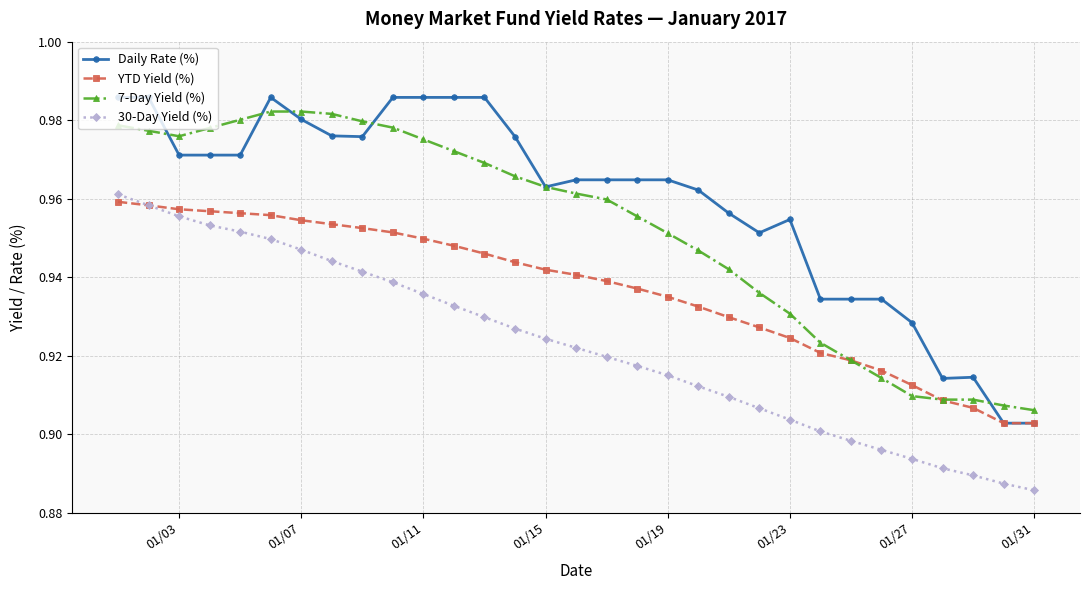

Which series has the largest total across all categories?

Daily Rate (%)